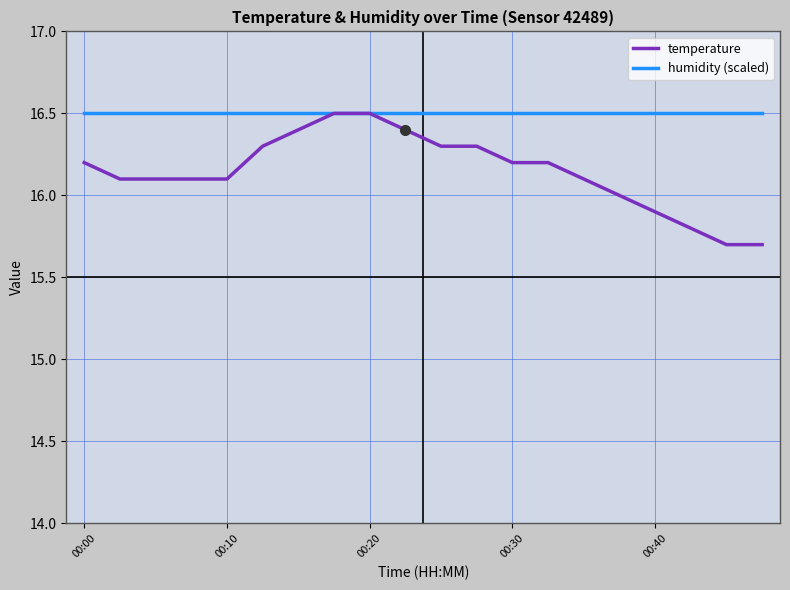

Which series has the largest total across all categories?

humidity (scaled)